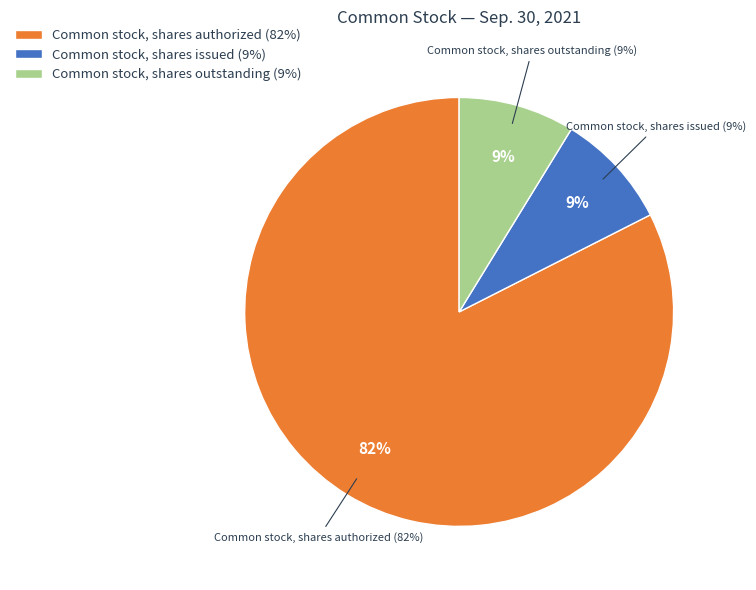

True or false: Common stock, par value accounts for 13% of the total.

False